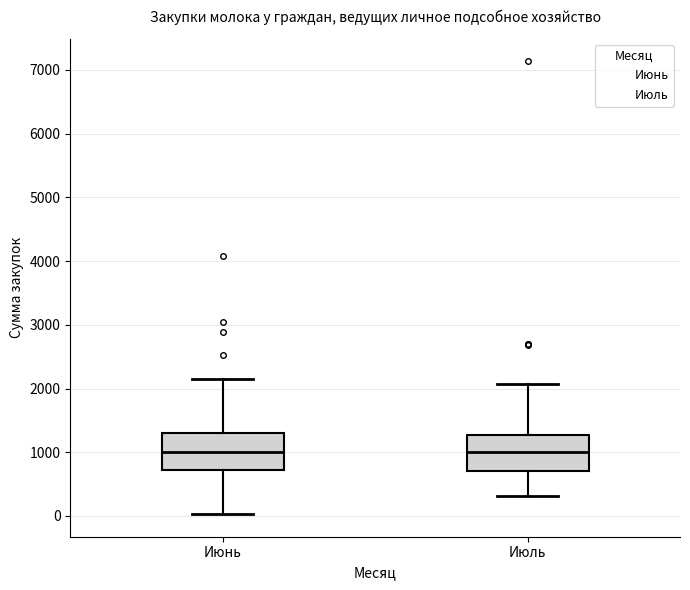

Where is the lower edge of the box for Июнь on the y-axis? The values are not printed on the chart, so give them approximately, as read against the axis.

700